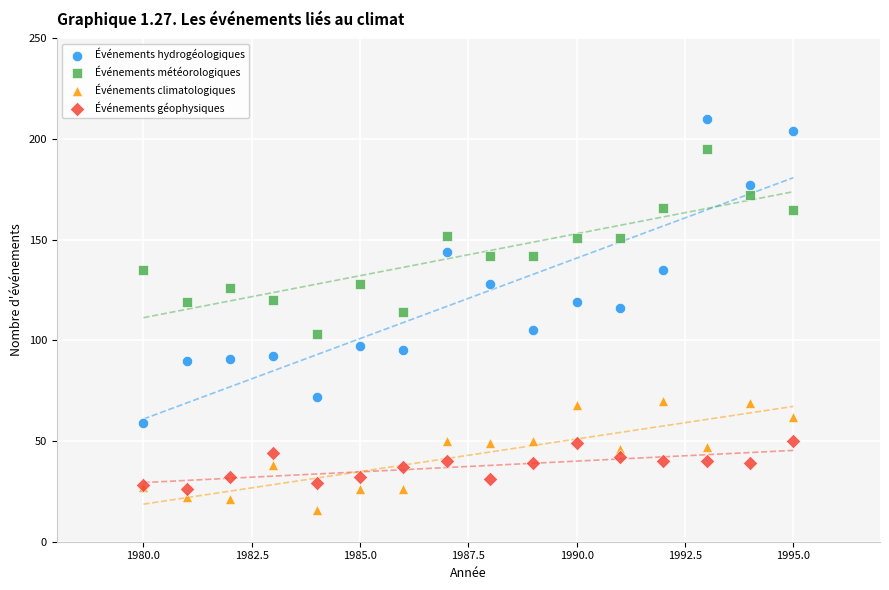

Which series has the largest Y range (max minus min)?

Événements hydrogéologiques